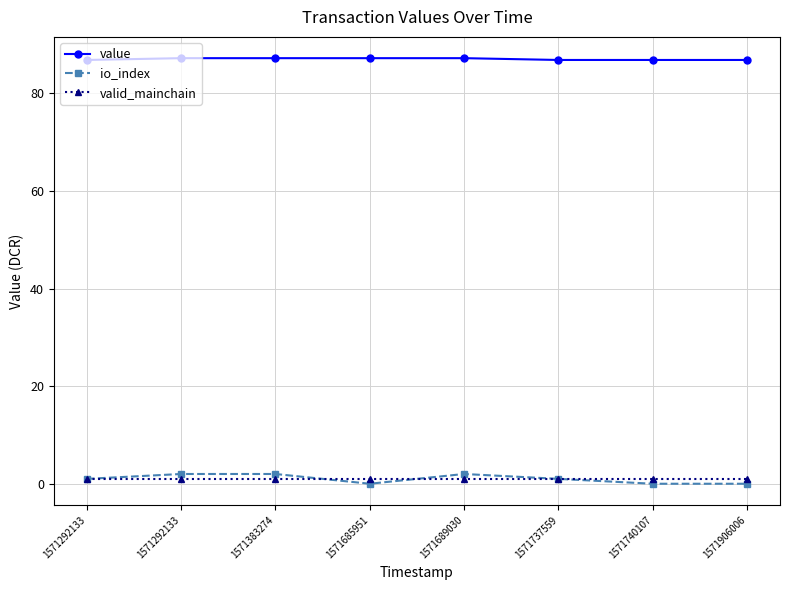

At how many categories does at least one series exceed 82?

8